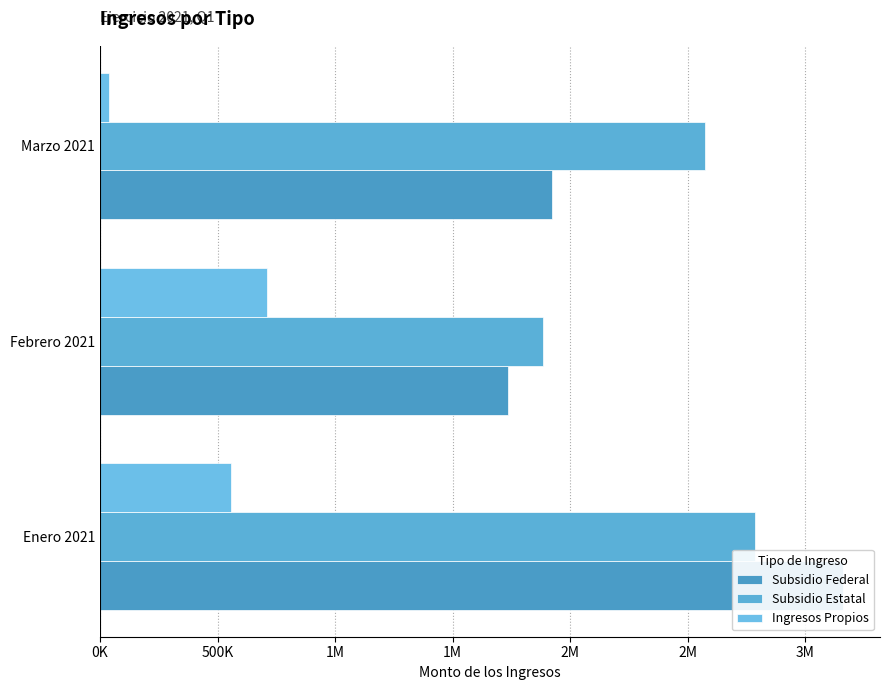

What is the maximum value shown in the chart?

3160337.0